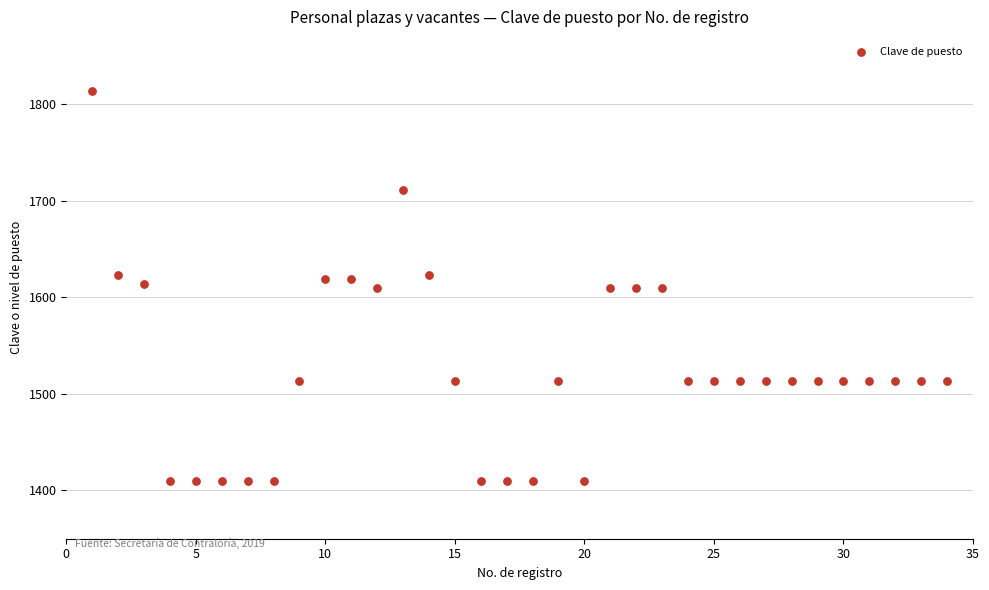

What is the range of X values (max minus min)?

33